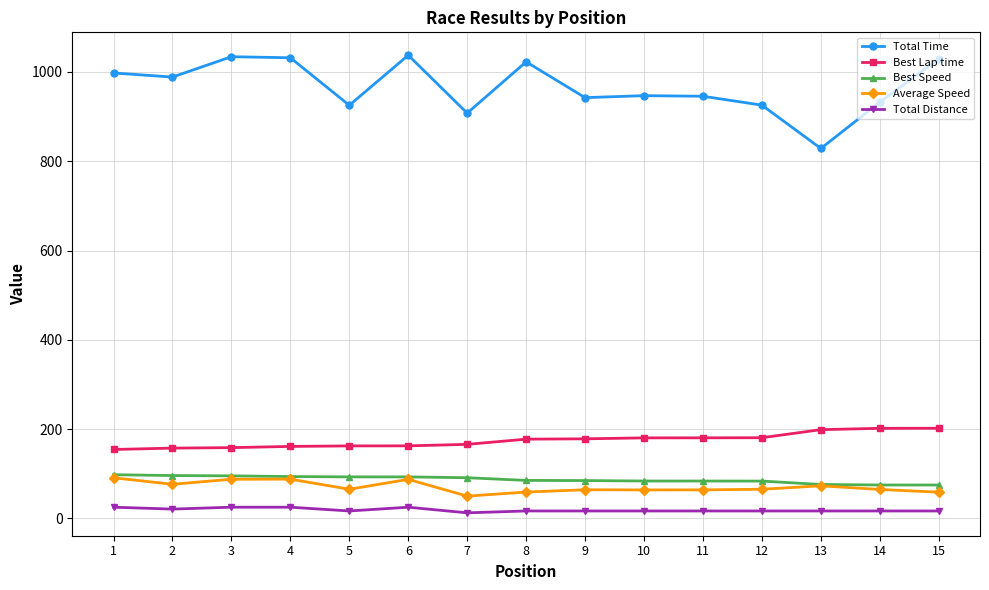

Is the value of Total Time at 3 greater than the value of Total Distance at 15?

Yes